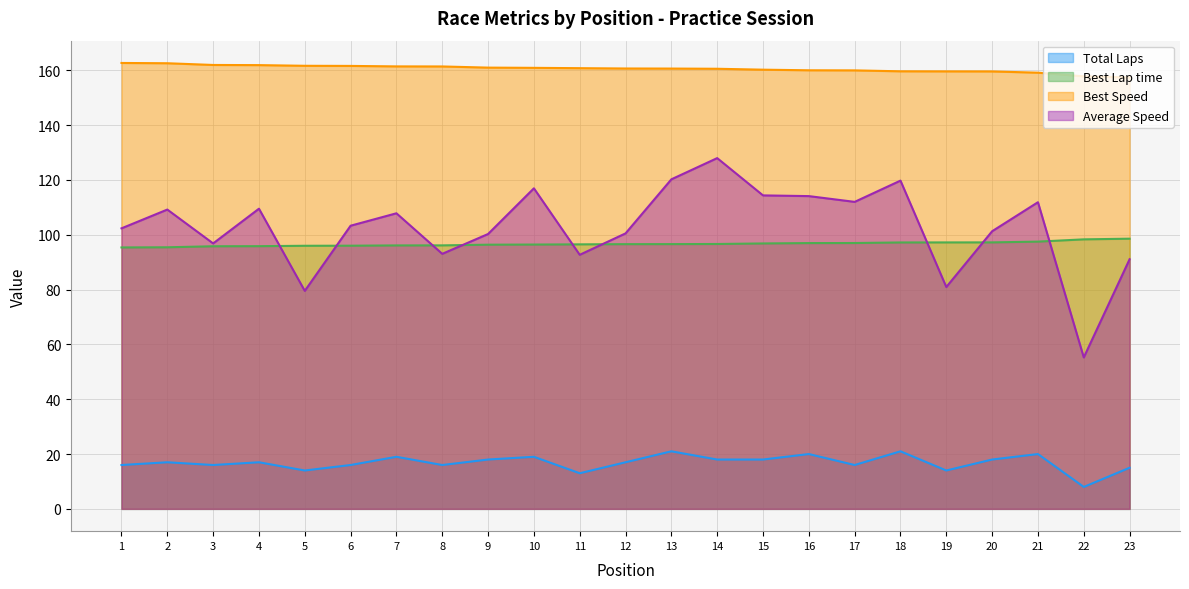

Which series has the widest spread of values?

Average Speed